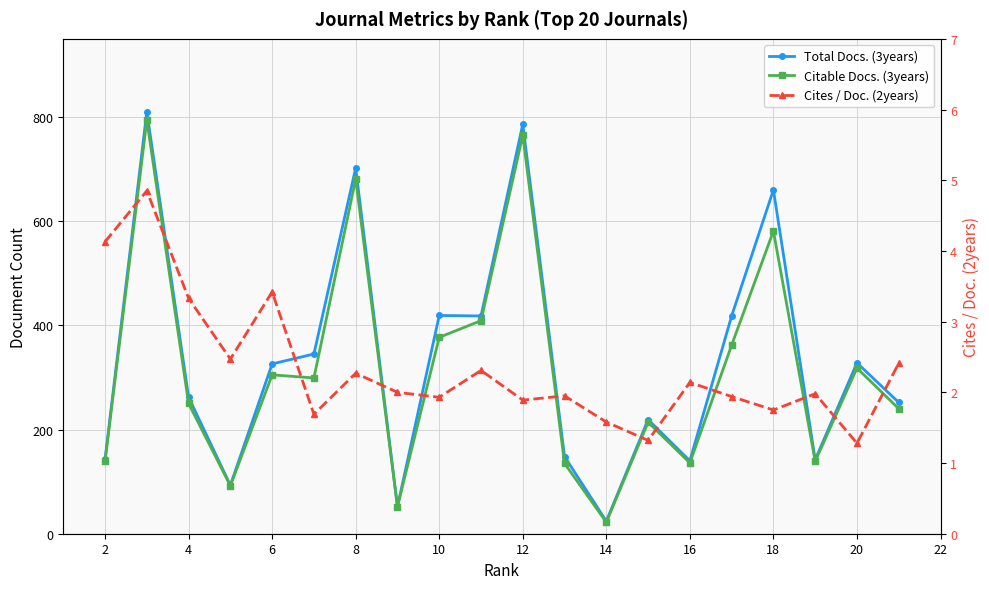

How many values in the Citable Docs. (3years) series exceed 299?

9